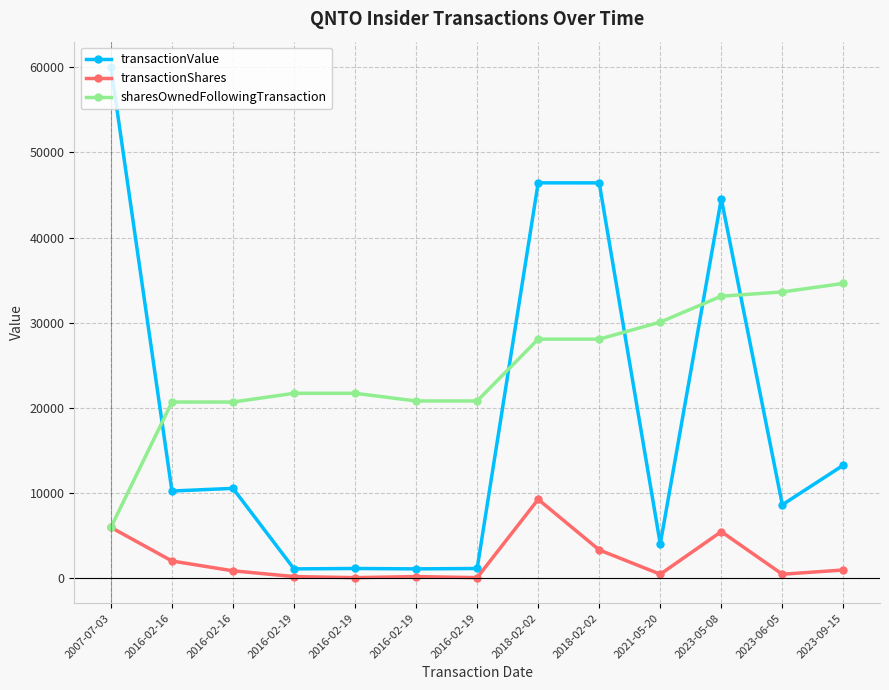

How many lines are shown in the chart?

3